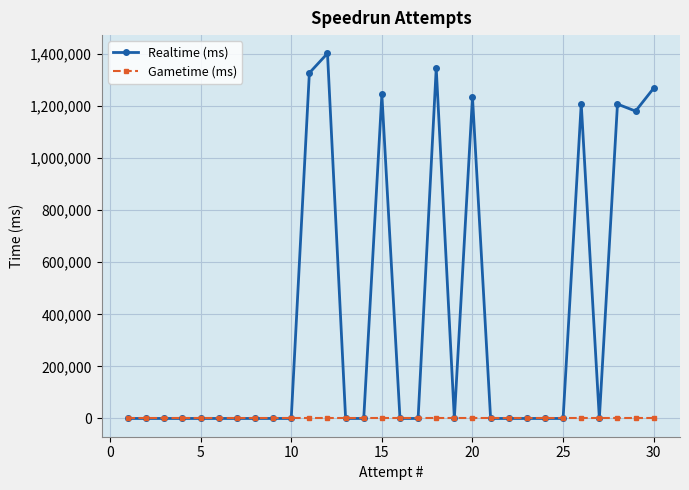

True or false: Gametime (ms) has more than 2 interior local peaks.

False